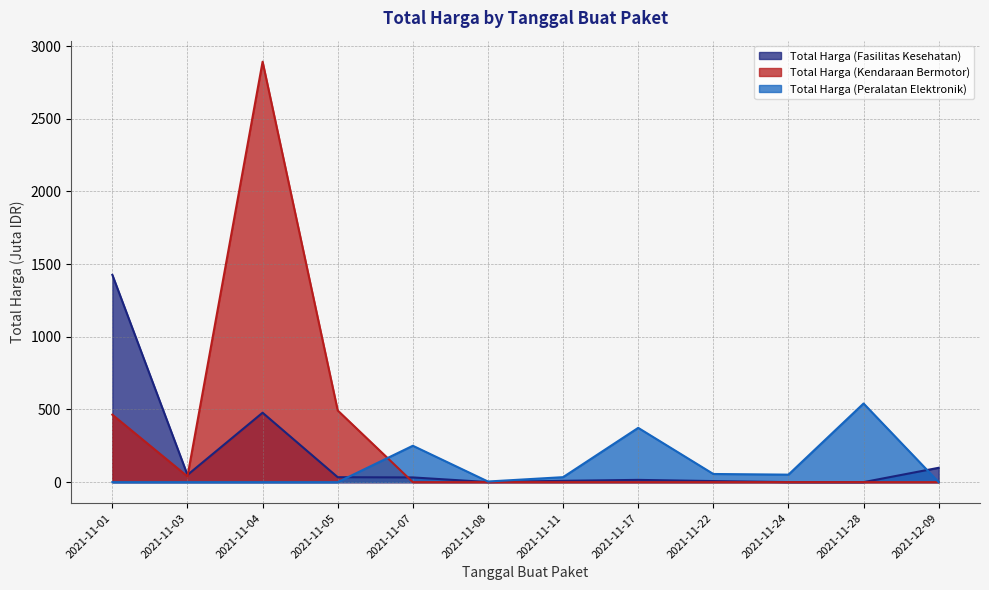

List the series in order of their overall mean, highest first.

Total Harga (Kendaraan Bermotor), Total Harga (Fasilitas Kesehatan), Total Harga (Peralatan Elektronik)